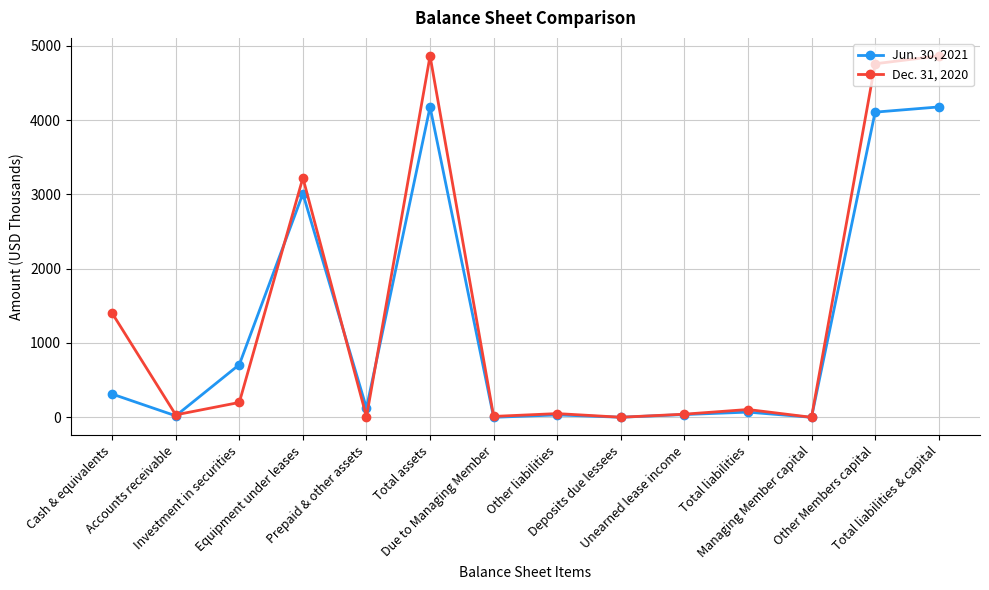

Does the chart have visible grid lines?

Yes